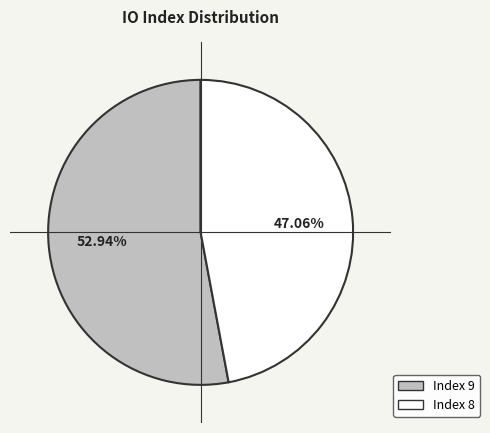

Is it true that Index 8 is 47% of the pie?

True